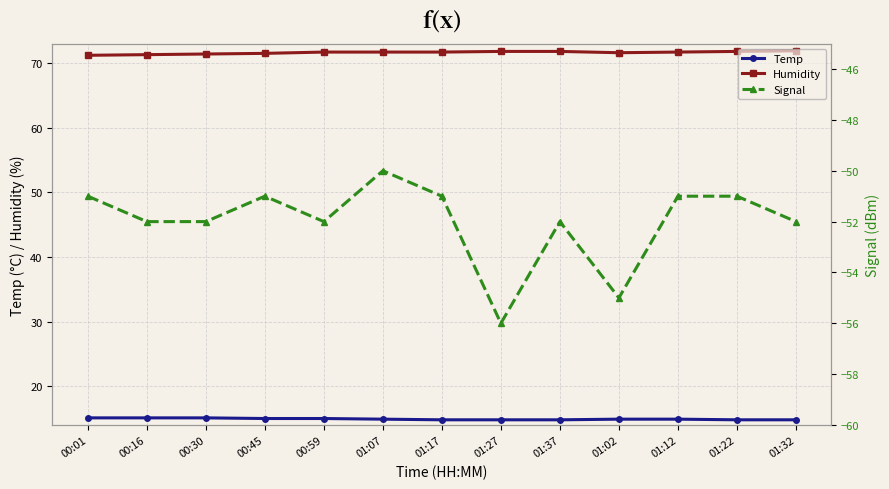

True or false: Signal and Temp cross at least once.

False